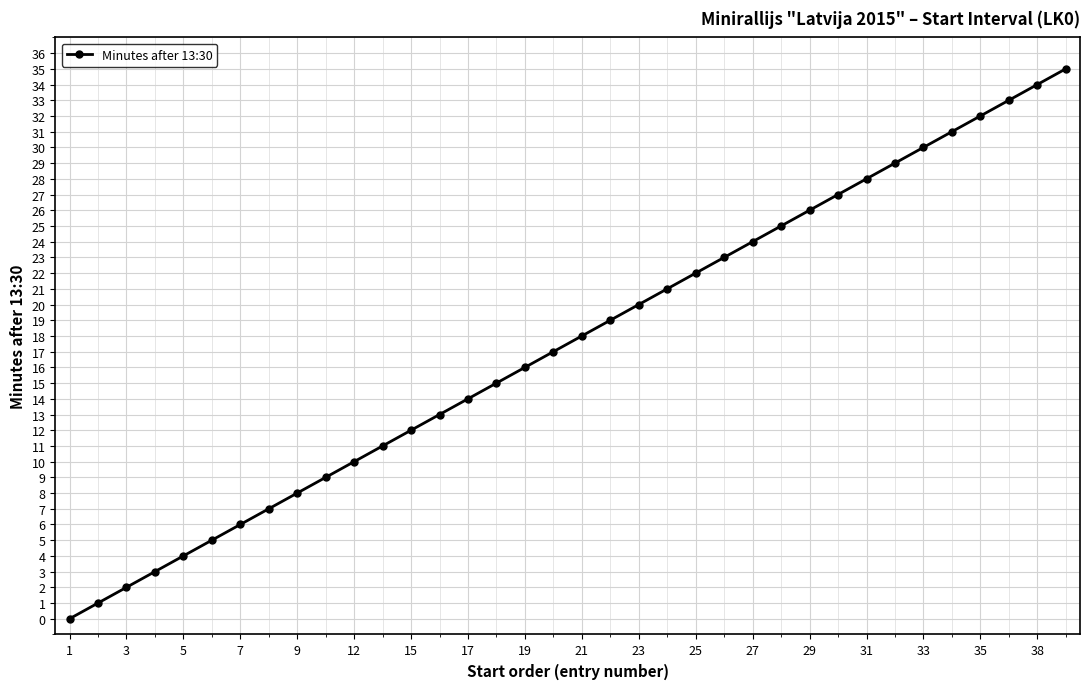

What is the greatest value displayed?

35